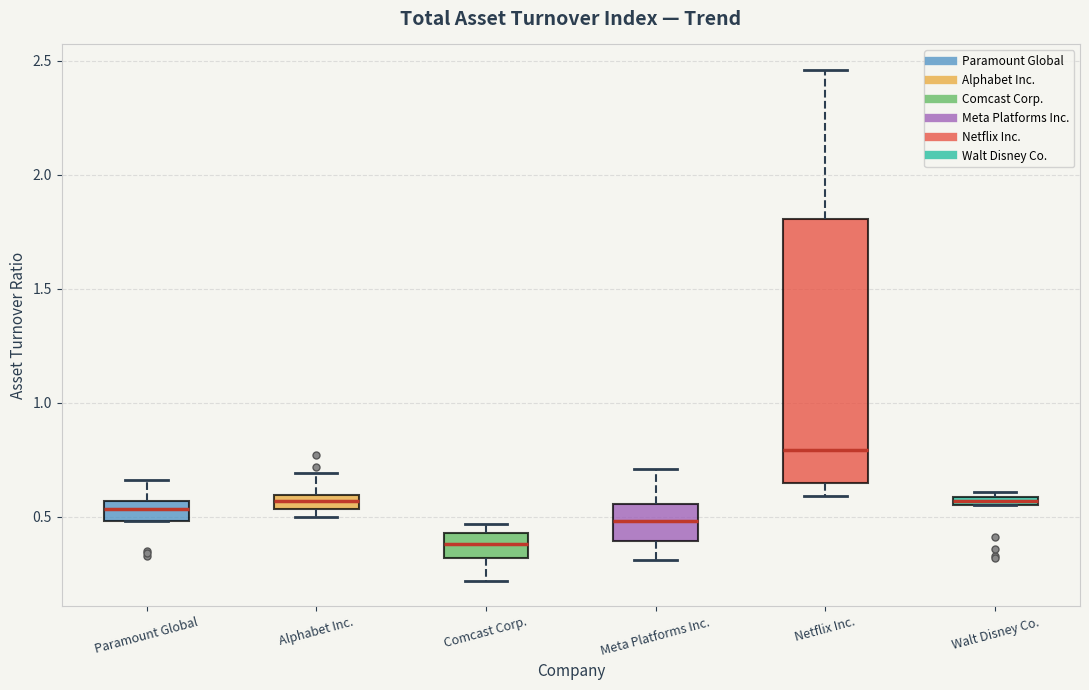

Comparing the boxes themselves (not the whiskers), which one is the tallest?

Netflix Inc.